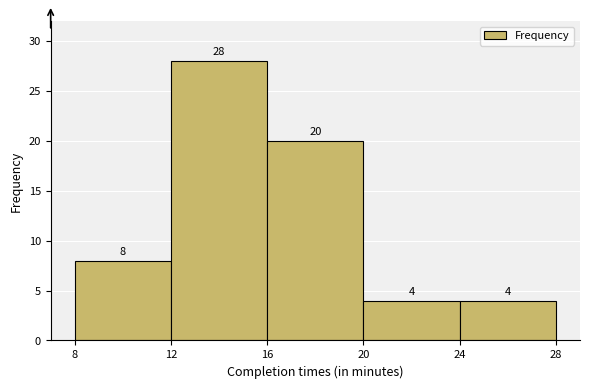

Which range on the x-axis has the tallest bar?

12 to 16